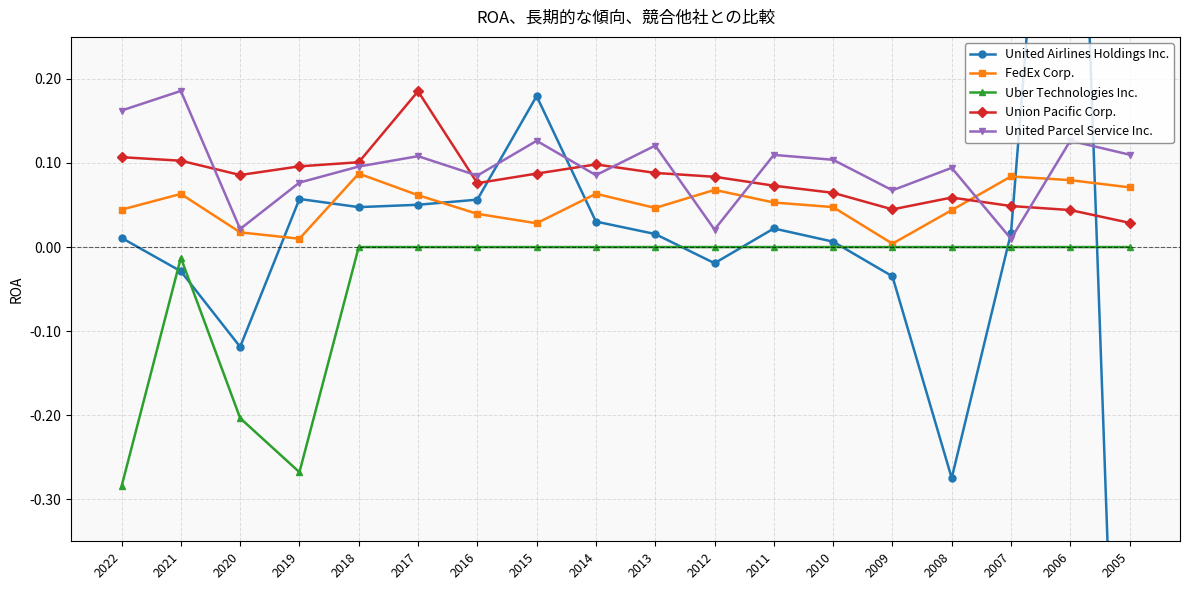

The United Airlines Holdings Inc. series shows 0.2 at 2015. True or false?

False